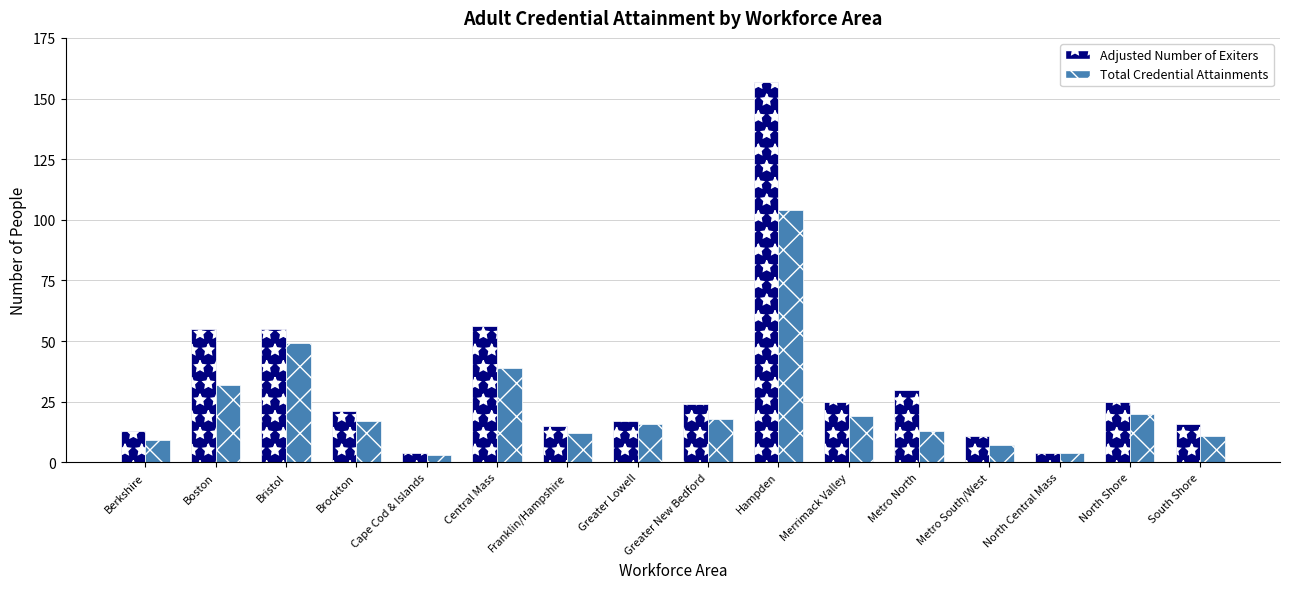

Which series changed the most between Bristol and Brockton?

Adjusted Number of Exiters